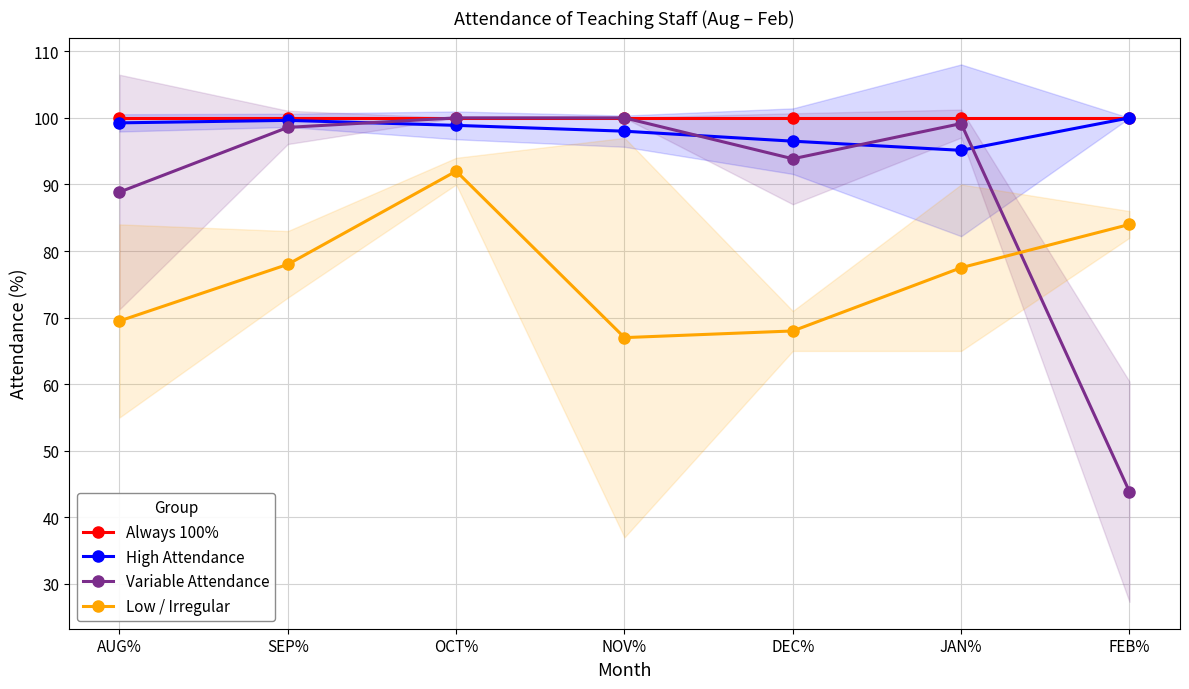

Reading left to right, transcribe all the data shown in this chart.

Always 100%: 100.0	100.0	100.0	100.0	100.0	100.0	100.0
High Attendance: 99.2	99.6	98.9	98.0	96.5	95.1	100.0
Variable Attendance: 88.9	98.6	100.0	100.0	93.9	99.1	43.9
Low / Irregular: 69.5	78.0	92.0	67.0	68.0	77.5	84.0